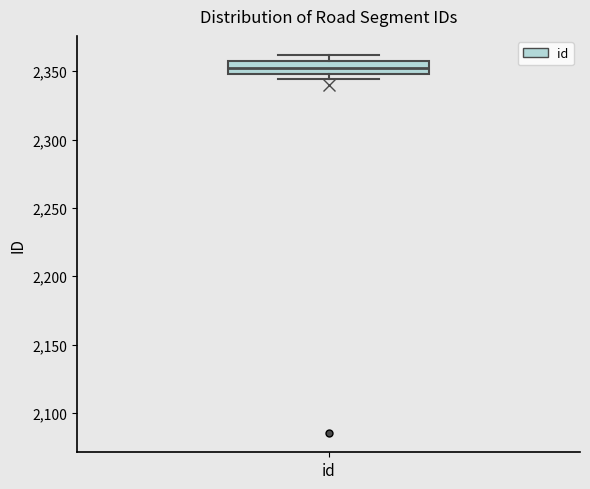

Read this box plot against the y-axis: the position of the median line, the range covered by the box, and the ends of both whiskers. The values are not printed on the chart, so give them approximately, as read against the axis.

median 2355 (inside the box), box 2350 to 2355, whiskers 2345 to 2360